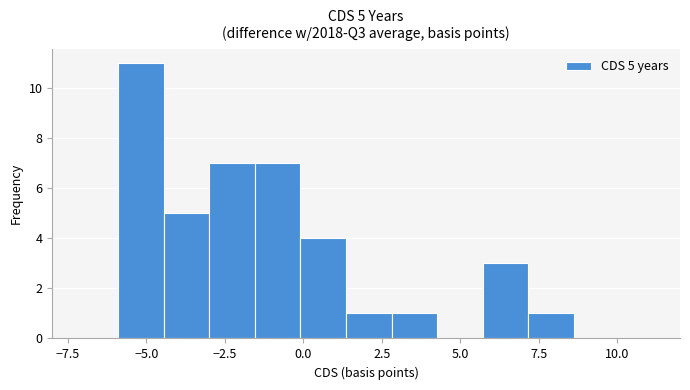

Read against the x-axis, roughly where is the centre of the tallest bar?

-5.0